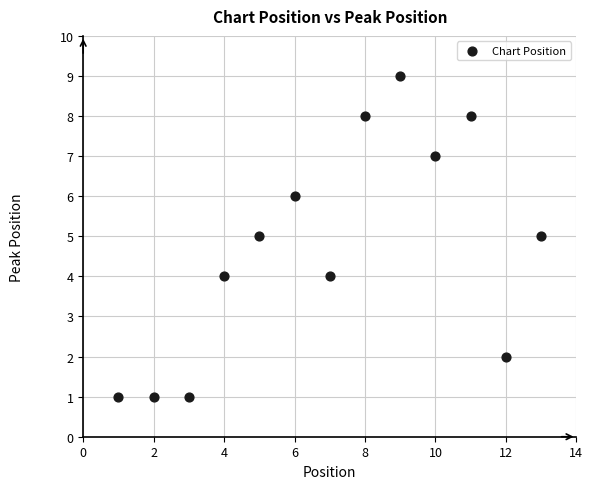

What is the range of X values (max minus min)?

12